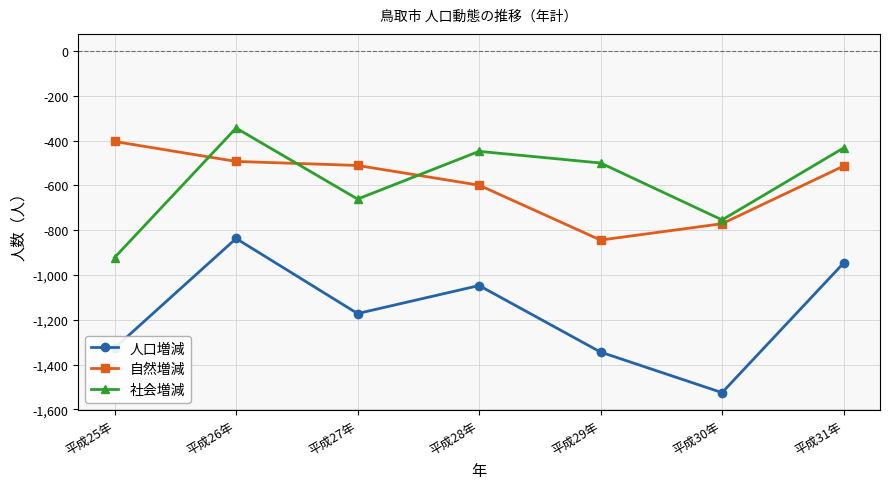

At which label does 自然増減 reach its peak?

平成25年